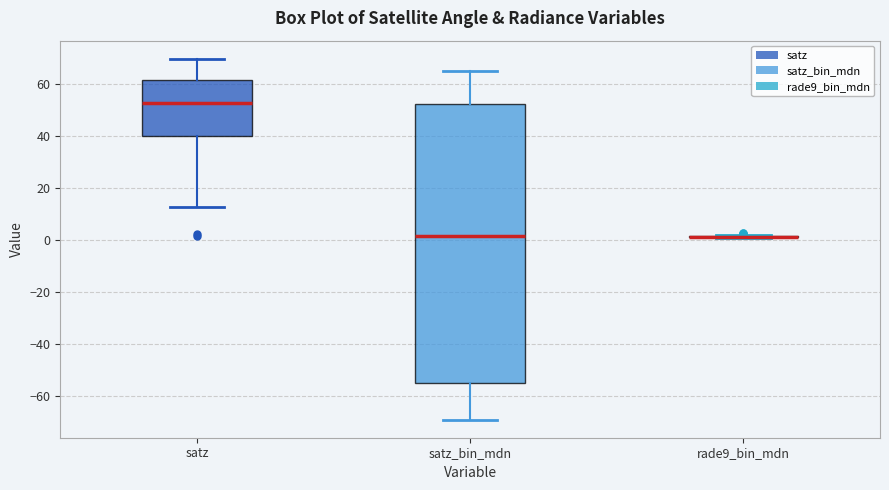

Reading left to right, read every box against the y-axis: the position of its median line, the range the box covers, and the ends of its whiskers. The values are not printed on the chart, so give them approximately, as read against the axis.

satz: median 52, box 40 to 62, whiskers 12 to 70
satz_bin_mdn: median 2, box -56 to 52, whiskers -70 to 66
rade9_bin_mdn: box collapsed to a line at 2, whiskers 0 to 2